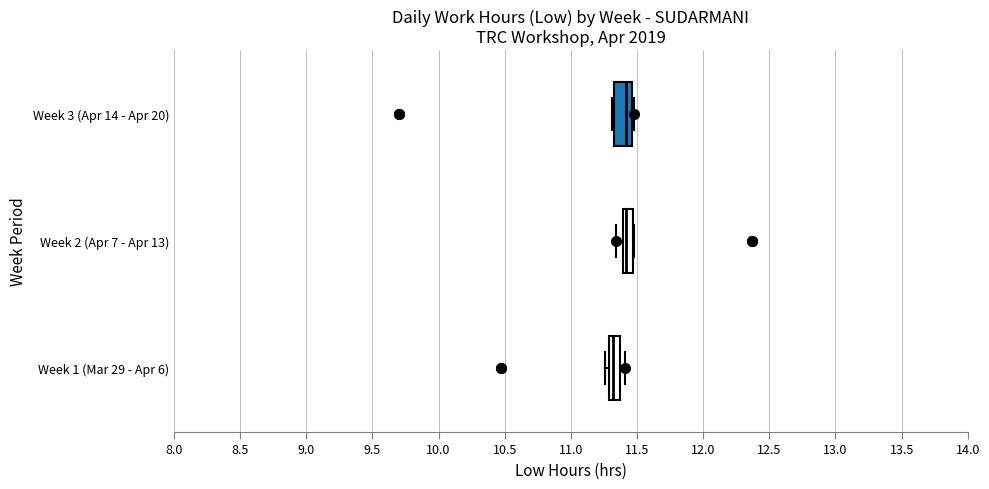

Reading bottom to top, transcribe this box plot: for each box, give where its median line is, the range the box spans, and where its two whiskers end, as read against the x-axis. The values are not printed on the chart, so give them approximately, as read against the axis.

Week 1 (Mar 29 - Apr 6): median 11.30 (inside the box), box 11.30 to 11.40, whiskers 11.25 to 11.40 (just right of the box's right edge)
Week 2 (Apr 7 - Apr 13): median 11.40 (inside the box), box 11.40 to 11.45, whiskers 11.35 to 11.50
Week 3 (Apr 14 - Apr 20): median 11.40, box 11.35 to 11.45, whiskers 11.30 to 11.50